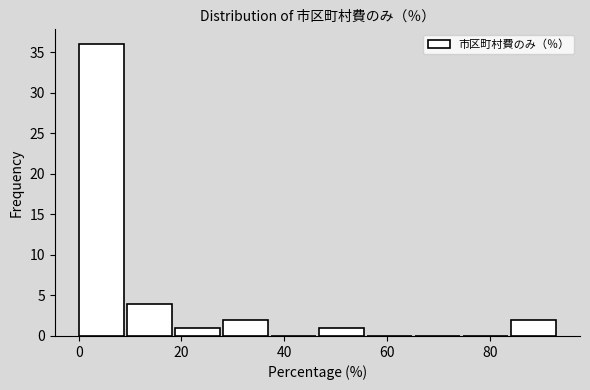

What is the height of the bar covering 0 to 10 on the x-axis? Neither the bar edges nor the heights are printed on the chart, so give them approximately, as read against the axes.

36